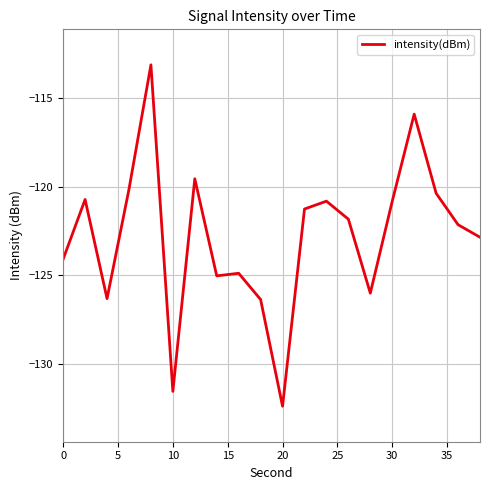

What is the difference between the maximum and minimum values?

19.2